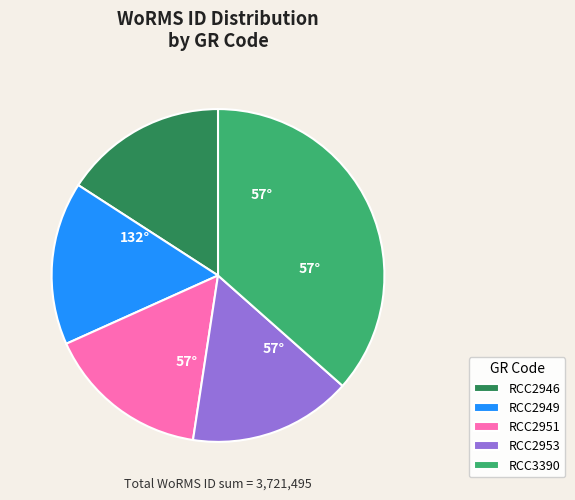

Is there any slice that represents more than half of the pie?

No